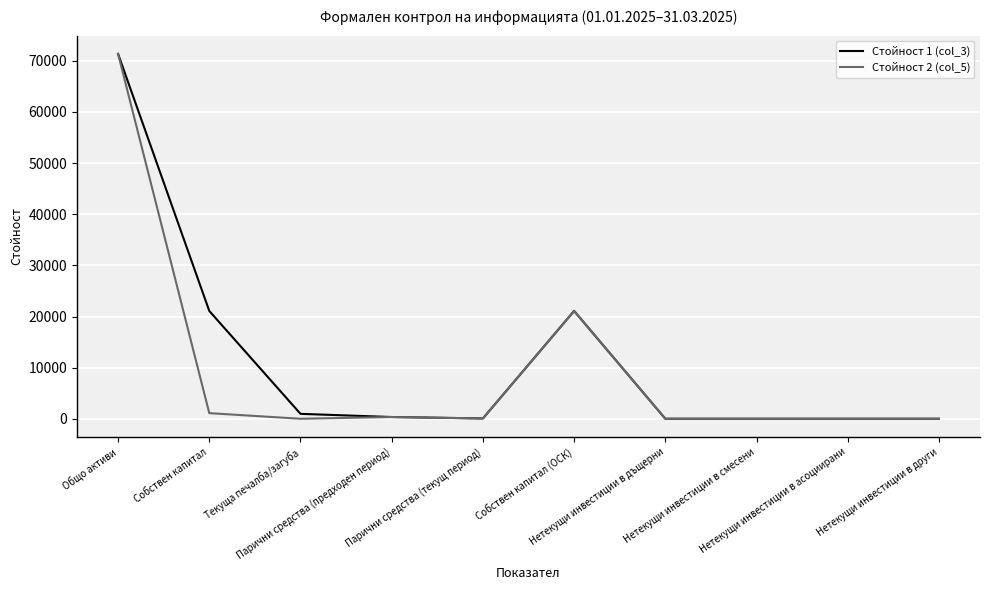

What is the greatest value displayed?

71360